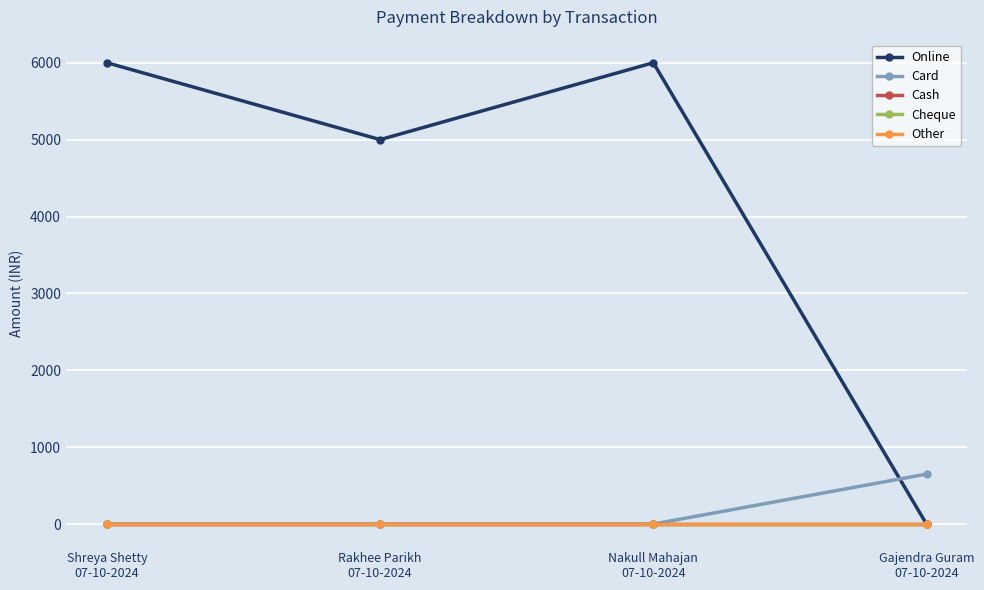

At which label is Cheque closest to 0?

Shreya Shetty
07-10-2024